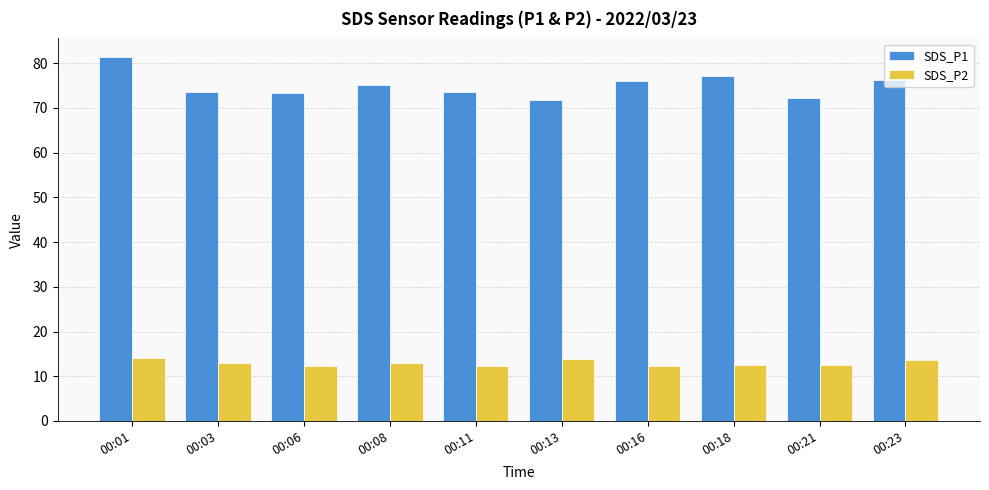

Is it true that SDS_P2 equals 13.7 at 00:23?

True